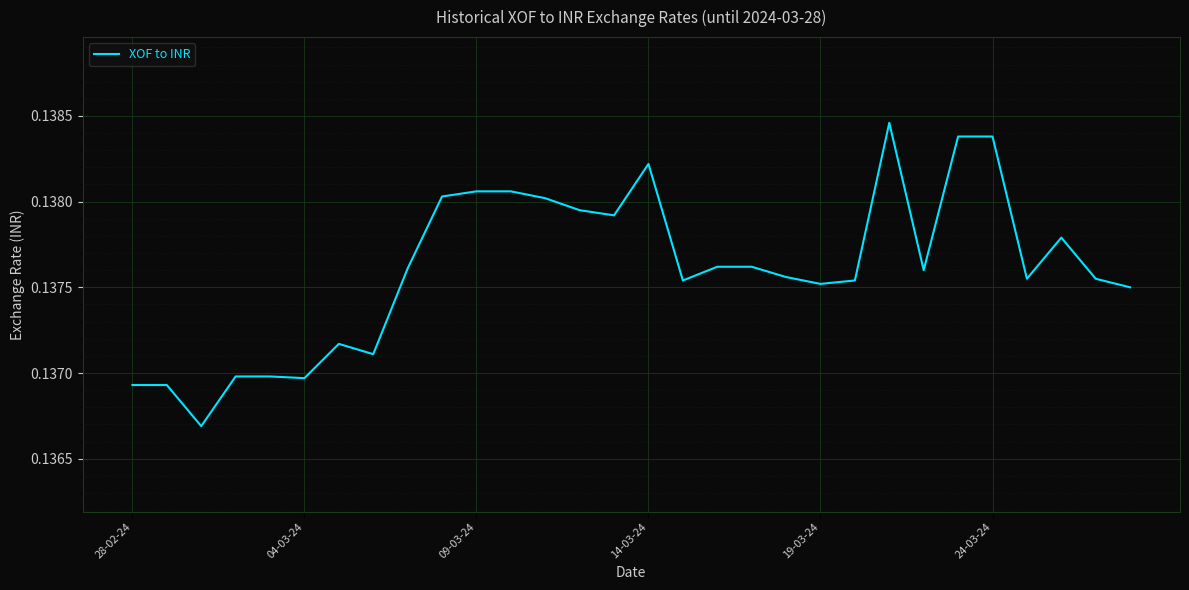

What is the value of the 6th point from the left?

0.1